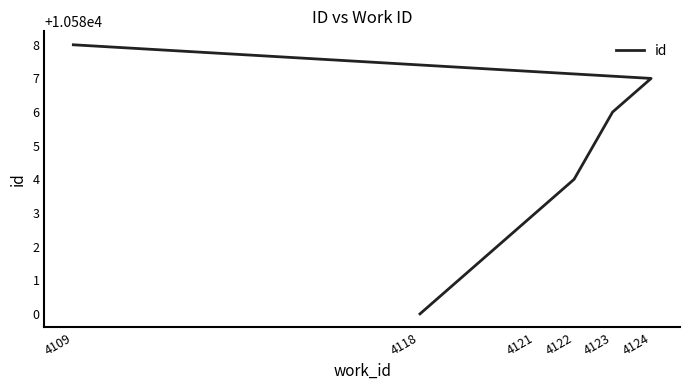

Reading right to left, list all the values displayed in this chart.

4109=10588	4124=10587	4123=10586	4122=10584	4121=10583	4118=10580